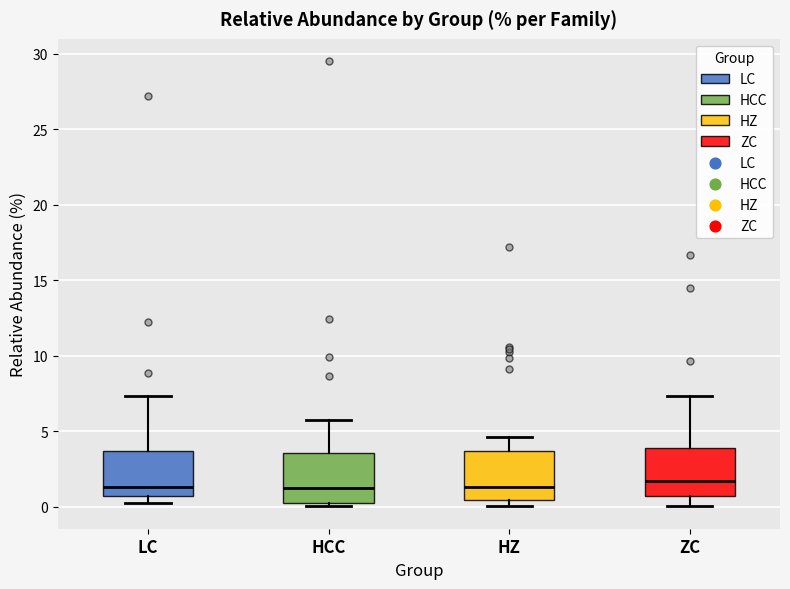

Where is the lower edge of the box for LC on the y-axis? The values are not printed on the chart, so give them approximately, as read against the axis.

0.5